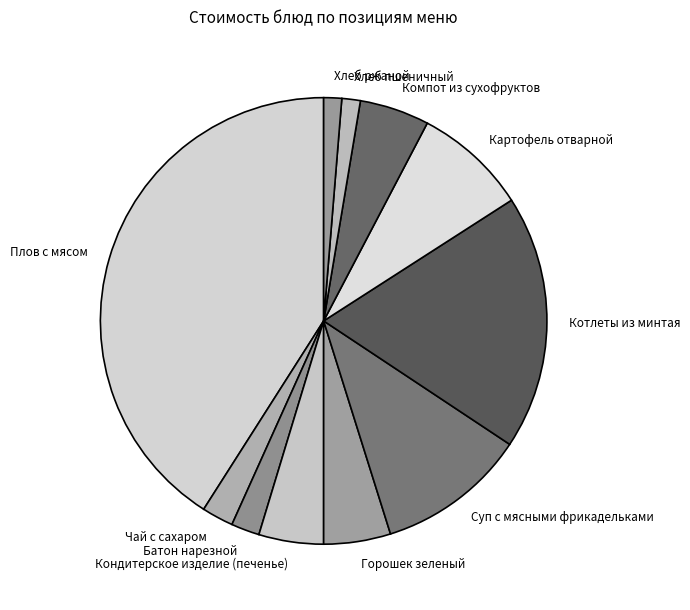

Which category has the biggest portion of the pie?

Плов с мясом